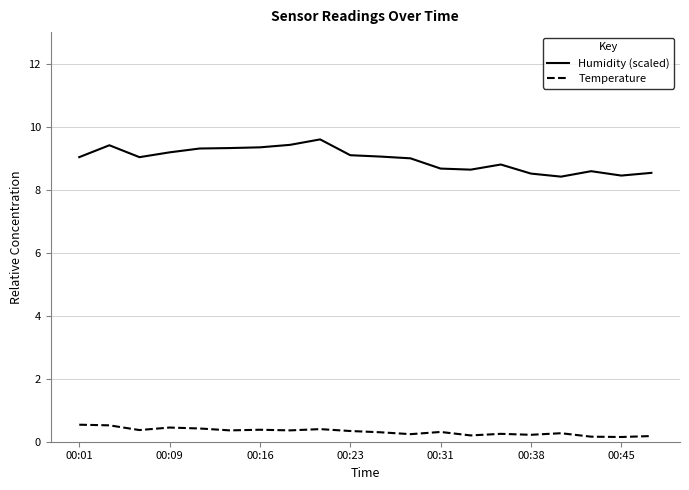

Which series has the largest total across all categories?

Humidity (scaled)